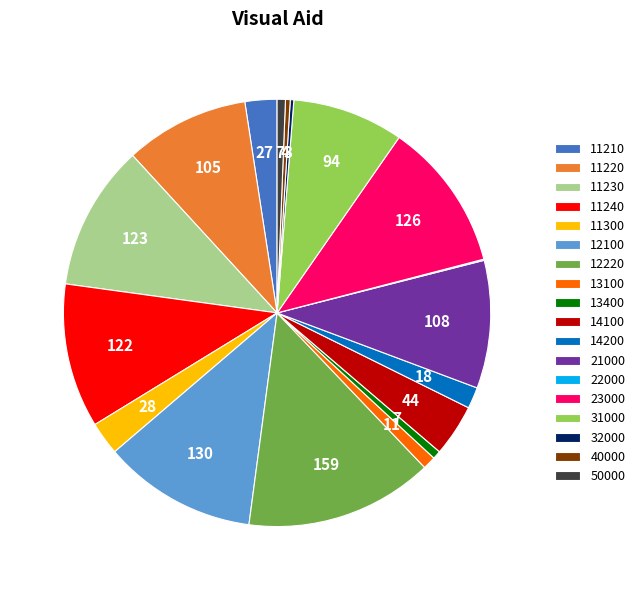

Combined, do 11220 and 12100 account for over 50%?

No